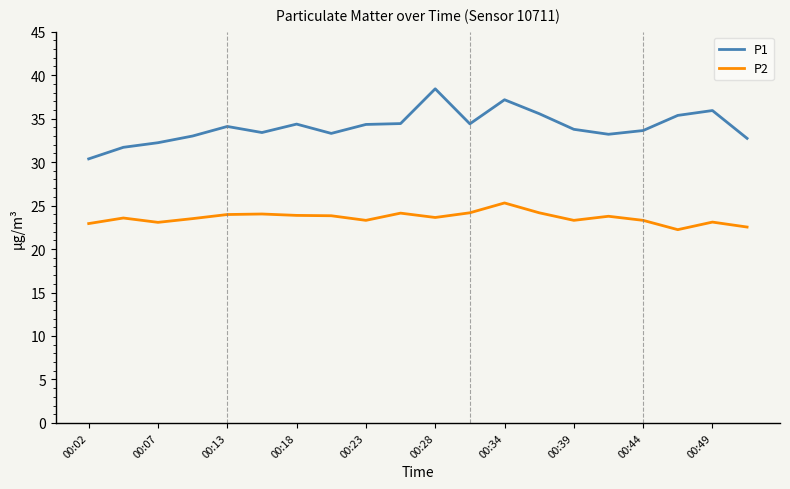

Rank the series by their maximum value, from highest to lowest.

P1, P2